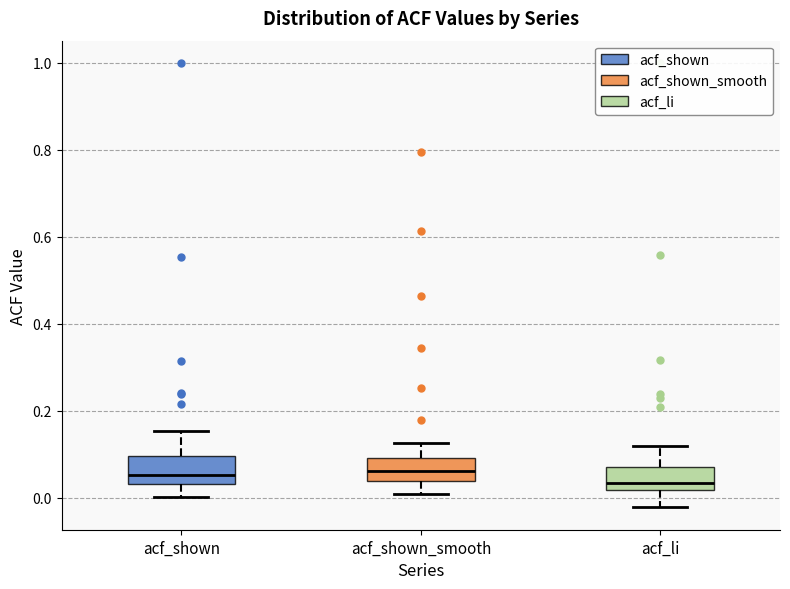

Reading left to right, transcribe this box plot: for each box, give where its median line is, the range the box spans, and where its two whiskers end, as read against the y-axis. The values are not printed on the chart, so give them approximately, as read against the axis.

acf_shown: median 0.06, box 0.04 to 0.10, whiskers 0.00 to 0.16
acf_shown_smooth: median 0.06, box 0.04 to 0.10, whiskers 0.00 to 0.12
acf_li: median 0.04, box 0.02 to 0.08, whiskers -0.02 to 0.12